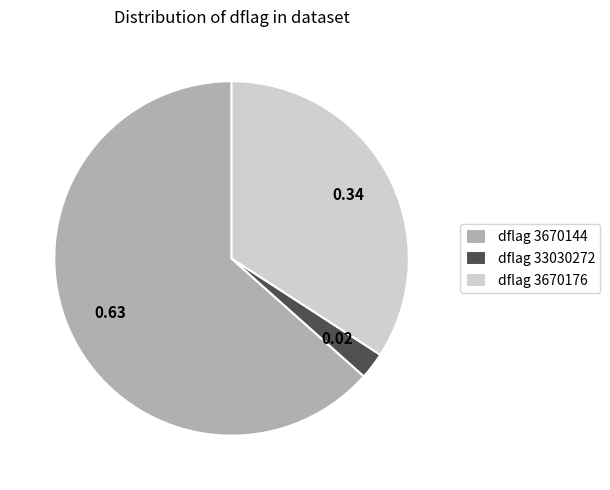

Does dflag 3670176 represent more than half of the total?

No